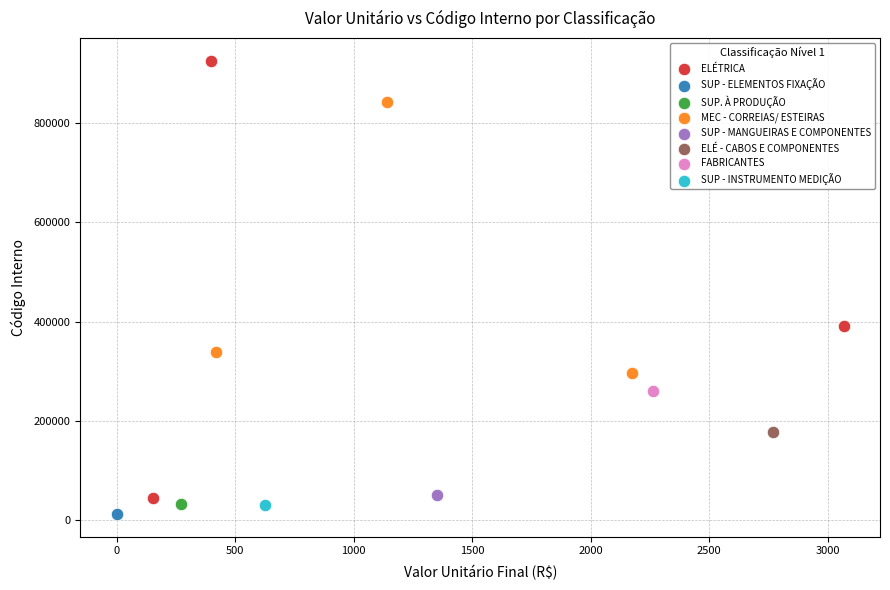

What are all the series names shown in the legend?

ELÉTRICA, SUP - ELEMENTOS FIXAÇÃO, SUP. À PRODUÇÃO, MEC - CORREIAS/ ESTEIRAS, SUP - MANGUEIRAS E COMPONENTES, ELÉ - CABOS E COMPONENTES, FABRICANTES, SUP - INSTRUMENTO MEDIÇÃO